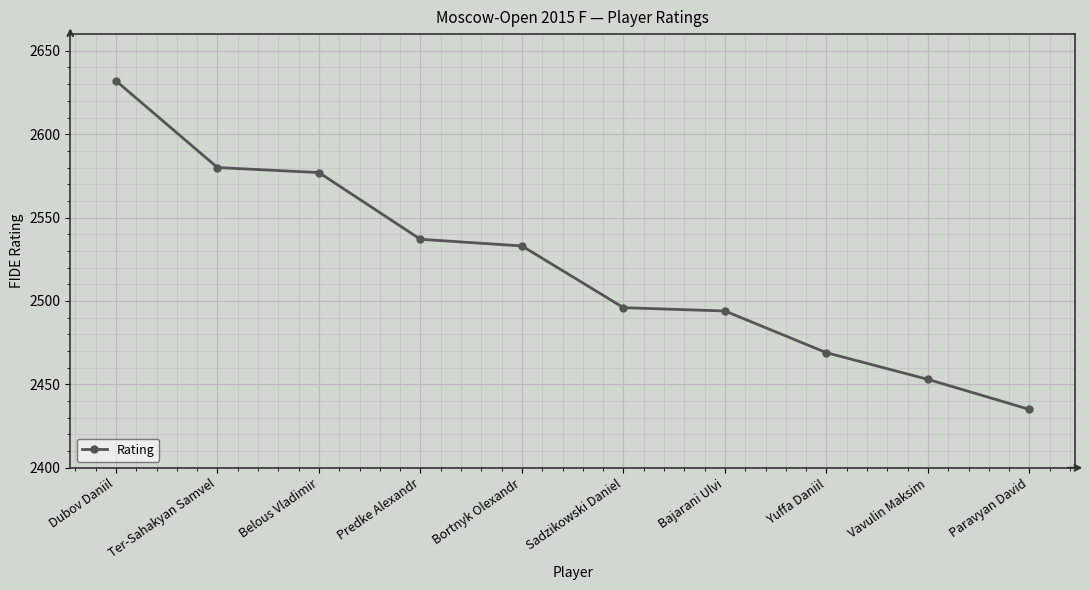

Between Belous Vladimir and Ter-Sahakyan Samvel, which is larger?

Ter-Sahakyan Samvel